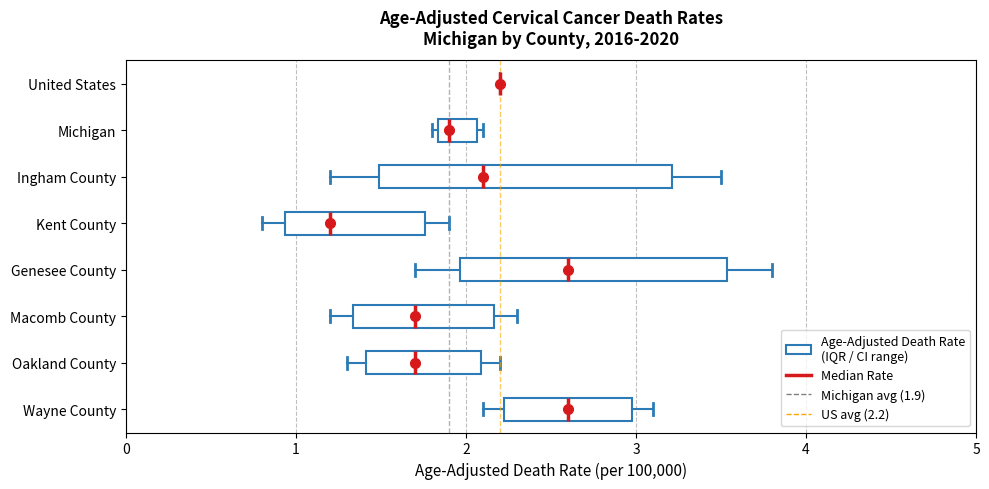

Reading bottom to top, read every box against the x-axis: the position of its median line, the range the box covers, and the ends of its whiskers. The values are not printed on the chart, so give them approximately, as read against the axis.

Wayne County: median 2.6, box 2.2 to 3.0, whiskers 2.1 to 3.1
Oakland County: median 1.7, box 1.4 to 2.1, whiskers 1.3 to 2.2
Macomb County: median 1.7, box 1.3 to 2.2, whiskers 1.2 to 2.3
Genesee County: median 2.6, box 2.0 to 3.5, whiskers 1.7 to 3.8
Kent County: median 1.2, box 0.9 to 1.8, whiskers 0.8 to 1.9
Ingham County: median 2.1, box 1.5 to 3.2, whiskers 1.2 to 3.5
Michigan: median 1.9, box 1.8 to 2.1, whiskers 1.8 (just left of the box's left edge) to 2.1 (just right of the box's right edge)
United States: box collapsed to a line at 2.2, whiskers 2.2 to 2.2